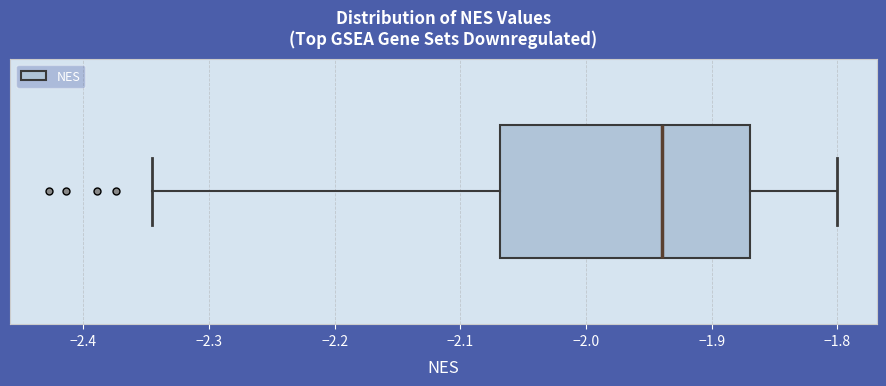

Transcribe this box plot: give where the median line is, the range the box spans, and where the two whiskers end, as read against the x-axis. The values are not printed on the chart, so give them approximately, as read against the axis.

median -1.94, box -2.07 to -1.87, whiskers -2.35 to -1.80